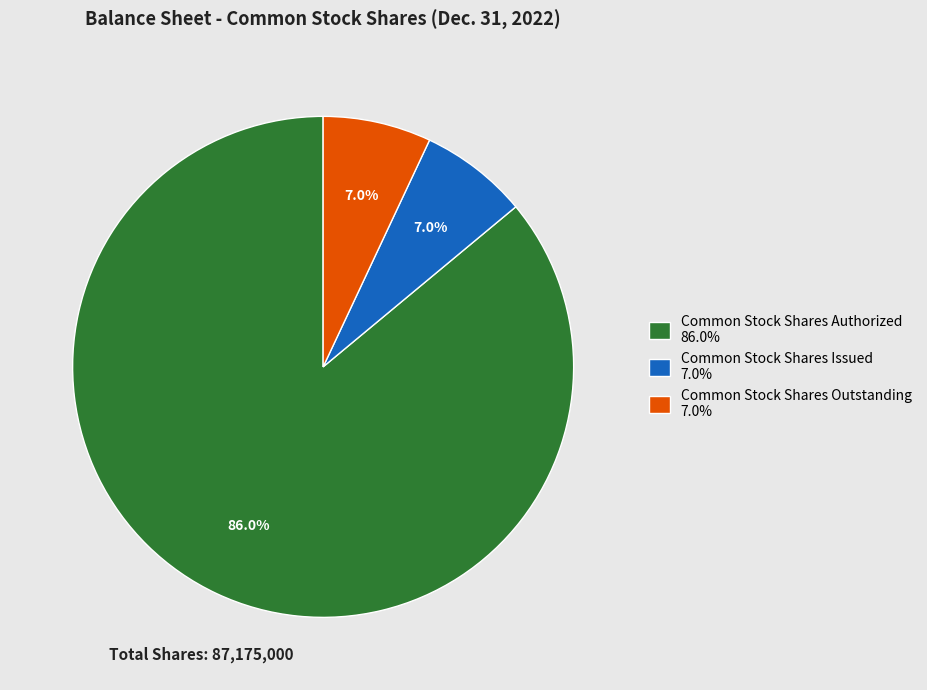

Combined, what portion of the pie is Common Stock Shares Authorized 86.0% and Common Stock Shares Outstanding 7.0%?

93.0%